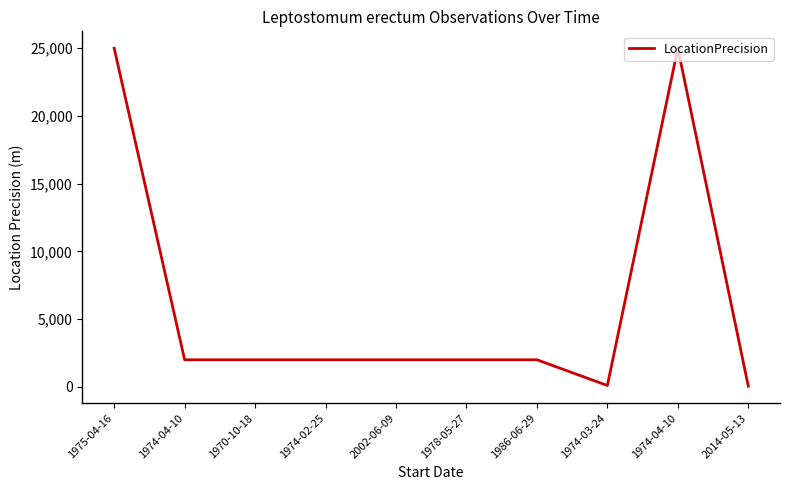

At which category does the data reach its first local valley?

1974-03-24